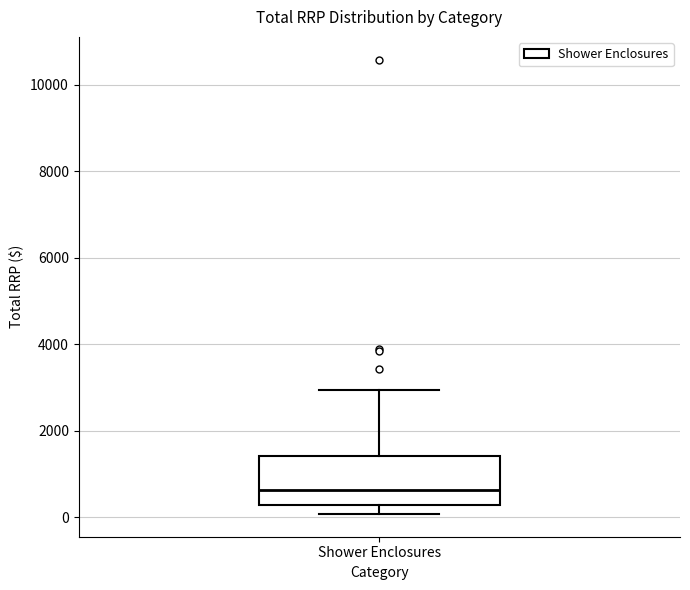

Where is the lower edge of the box for Shower Enclosures on the y-axis? The values are not printed on the chart, so give them approximately, as read against the axis.

200